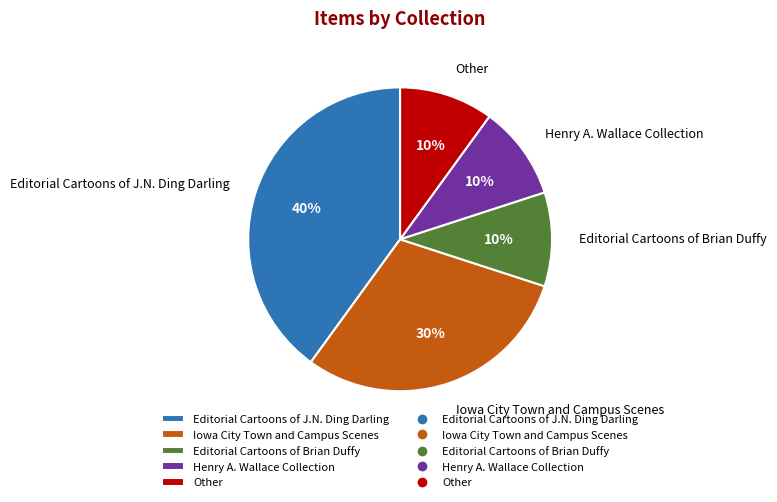

Is Henry A. Wallace Collection the majority of the pie?

No